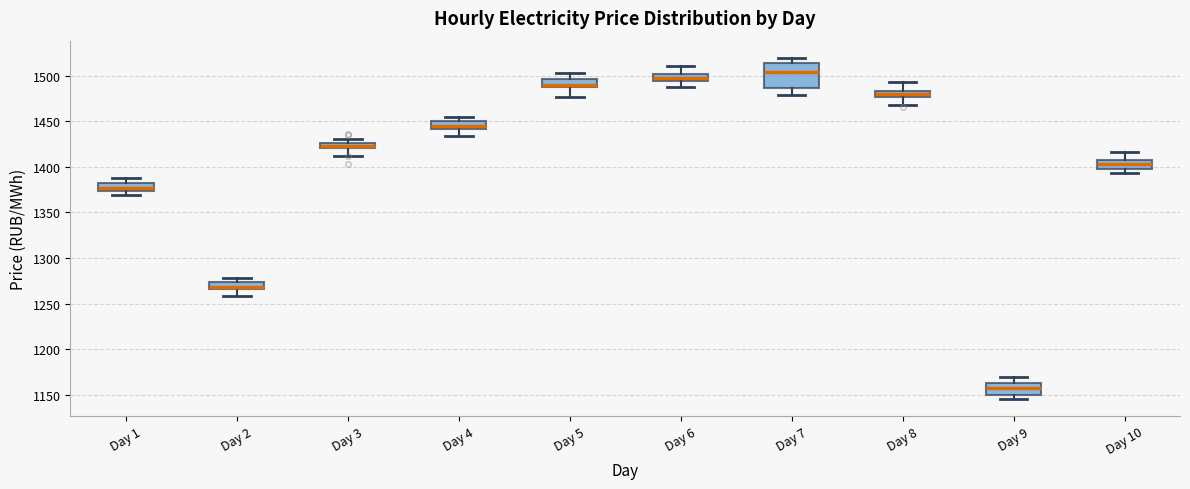

Comparing the boxes themselves (not the whiskers), which one is the tallest?

Day 7